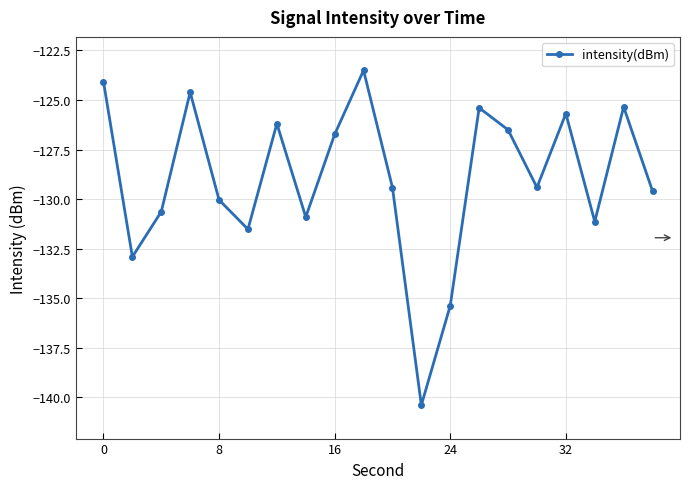

What is the average value?

-129.0